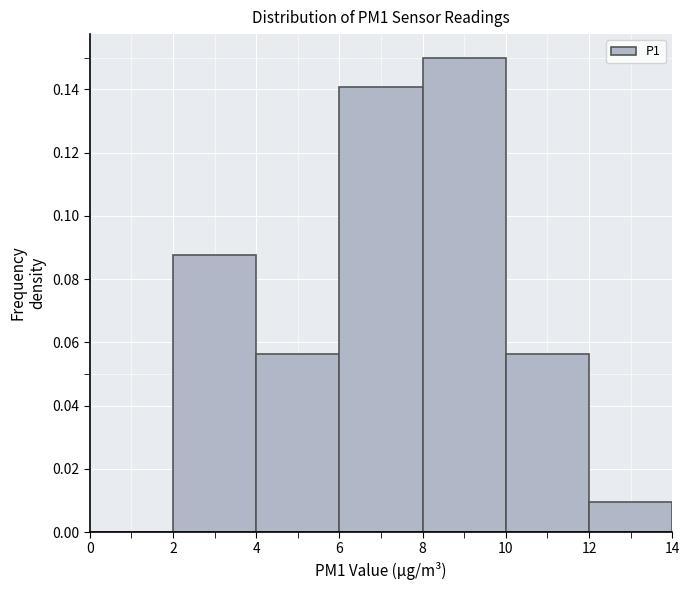

Reading left to right, list every bar in this chart as the range it spans on the x-axis followed by its height. The values are not printed on the chart, so give them approximately, as read against the axis.

0 to 2: 0
2 to 4: 0.088
4 to 6: 0.056
6 to 8: 0.140
8 to 10: 0.150
10 to 12: 0.056
12 to 14: 0.010